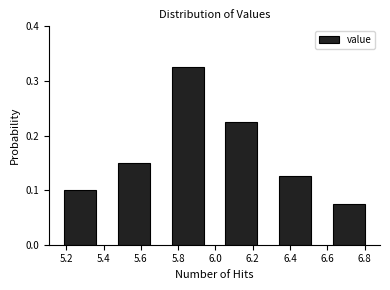

Reading left to right, transcribe this chart: for each bar, give the range it covers on the x-axis and its height. Neither the bar edges nor the heights are printed on the chart, so give them approximately, as read against the axes.

5.14 to 5.42: 0.10
5.42 to 5.70: 0.15
5.70 to 6.00: 0.33
6.00 to 6.28: 0.23
6.28 to 6.58: 0.13
6.58 to 6.86: 0.08